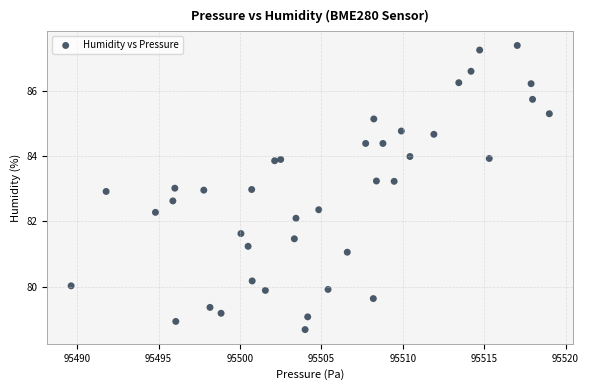

What is the range of Y values (max minus min)?

8.7